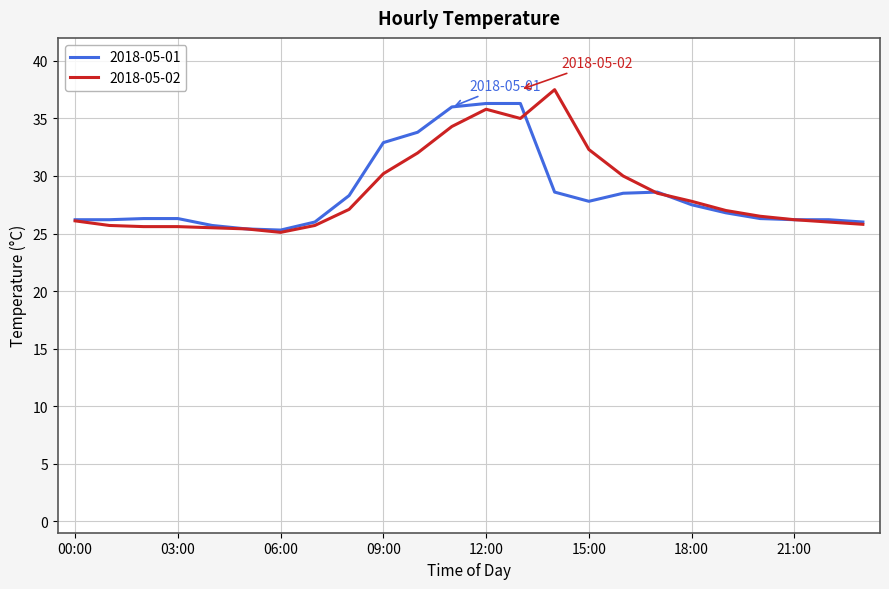

What is the highest value of the 2018-05-02 series?

37.5